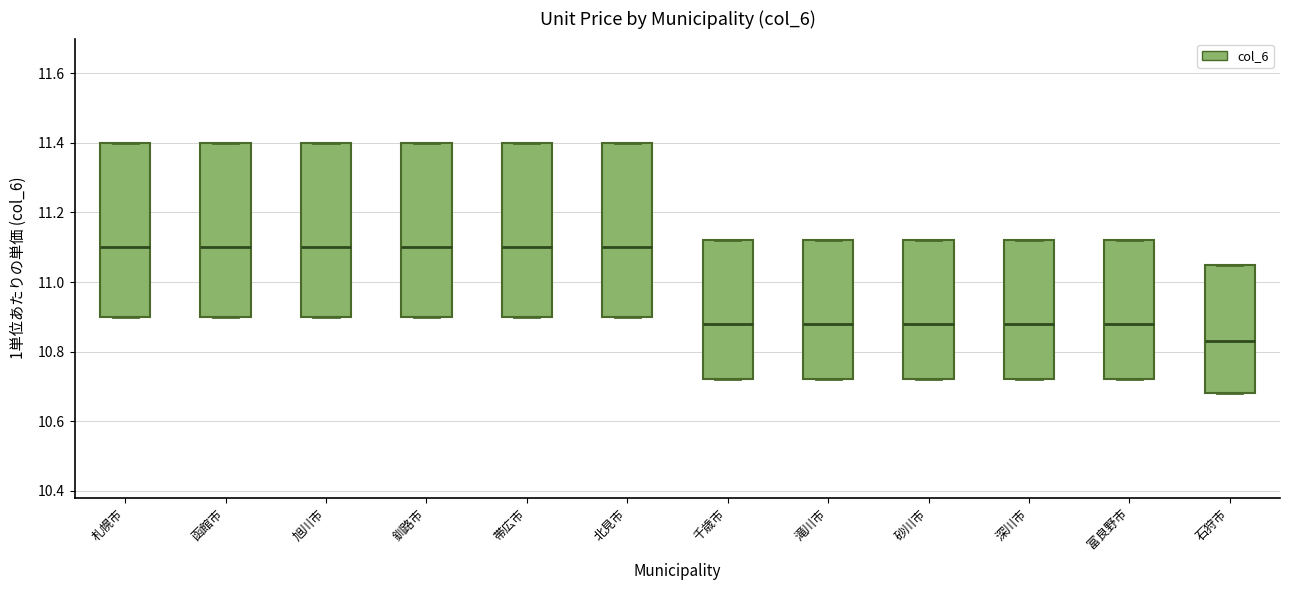

Reading left to right, transcribe this box plot: for each box, give where its median line is, the range the box spans, and where its two whiskers end, as read against the y-axis. The values are not printed on the chart, so give them approximately, as read against the axis.

札幌市: median 11.10, box 10.90 to 11.40, whiskers 10.90 to 11.40
函館市: median 11.10, box 10.90 to 11.40, whiskers 10.90 to 11.40
旭川市: median 11.10, box 10.90 to 11.40, whiskers 10.90 to 11.40
釧路市: median 11.10, box 10.90 to 11.40, whiskers 10.90 to 11.40
帯広市: median 11.10, box 10.90 to 11.40, whiskers 10.90 to 11.40
北見市: median 11.10, box 10.90 to 11.40, whiskers 10.90 to 11.40
千歳市: median 10.88, box 10.72 to 11.12, whiskers 10.72 to 11.12
滝川市: median 10.88, box 10.72 to 11.12, whiskers 10.72 to 11.12
砂川市: median 10.88, box 10.72 to 11.12, whiskers 10.72 to 11.12
深川市: median 10.88, box 10.72 to 11.12, whiskers 10.72 to 11.12
富良野市: median 10.88, box 10.72 to 11.12, whiskers 10.72 to 11.12
石狩市: median 10.84, box 10.68 to 11.06, whiskers 10.68 to 11.06